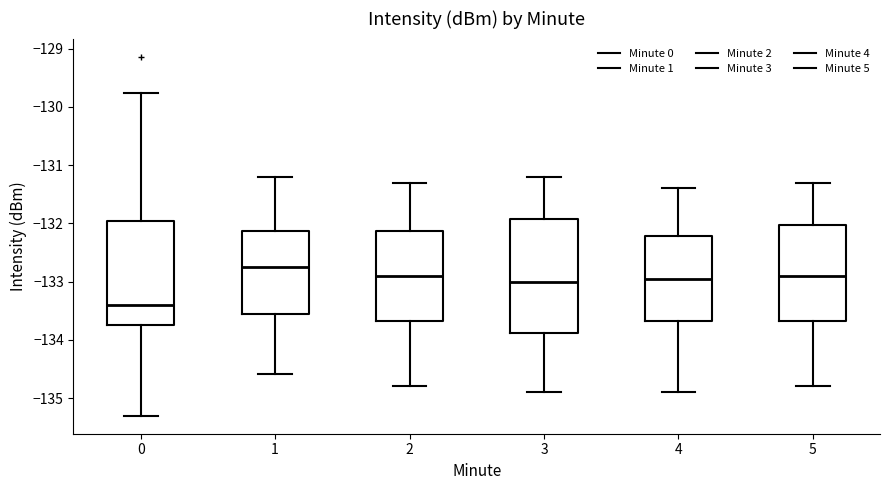

Reading left to right, transcribe this box plot: for each box, give where its median line is, the range the box spans, and where its two whiskers end, as read against the y-axis. The values are not printed on the chart, so give them approximately, as read against the axis.

0: median -133.4, box -133.7 to -132.0, whiskers -135.3 to -129.8
1: median -132.7, box -133.5 to -132.1, whiskers -134.6 to -131.2
2: median -132.9, box -133.7 to -132.1, whiskers -134.8 to -131.3
3: median -133.0, box -133.9 to -131.9, whiskers -134.9 to -131.2
4: median -132.9, box -133.7 to -132.2, whiskers -134.9 to -131.4
5: median -132.9, box -133.7 to -132.0, whiskers -134.8 to -131.3